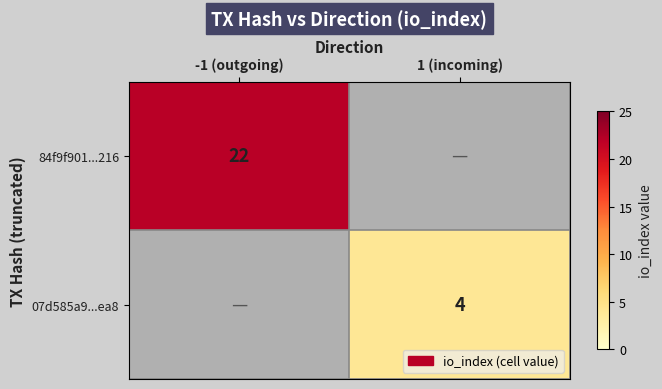

True or false: 84f9f901...216 has a value of 6 at -1 (outgoing).

False